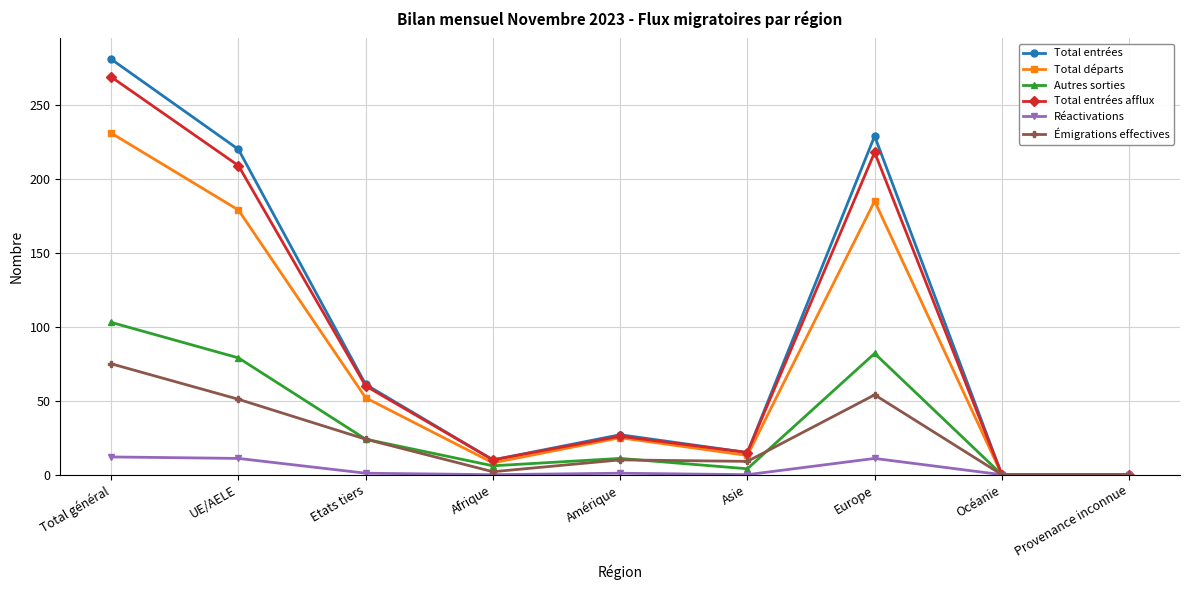

Rank the series by their maximum value, from highest to lowest.

Total entrées, Total entrées afflux, Total départs, Autres sorties, Émigrations effectives, Réactivations